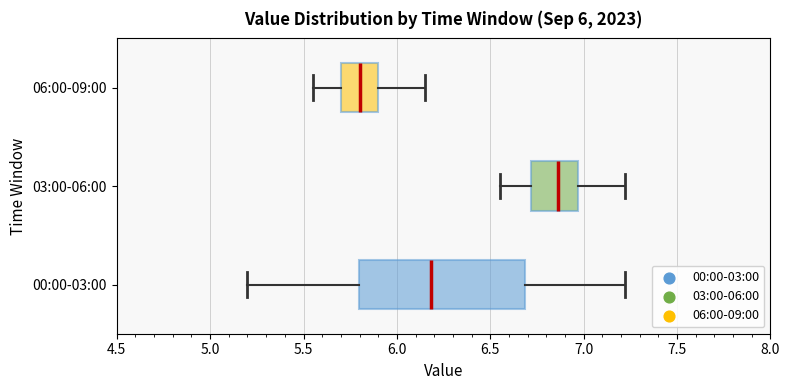

Which box's median line is the furthest to the right?

03:00-06:00